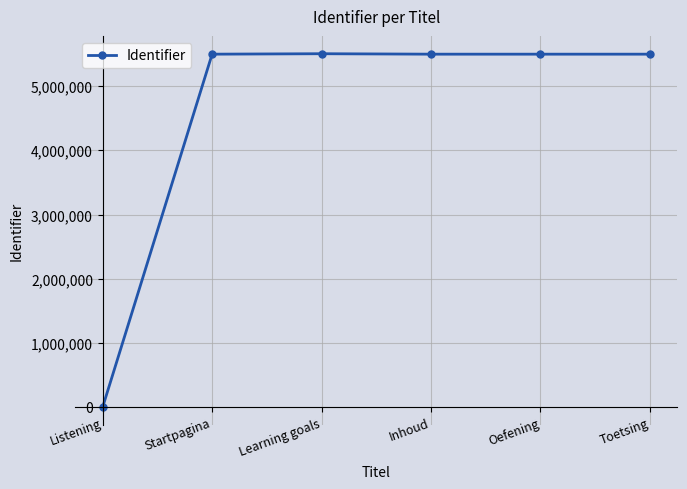

What is the greatest value displayed?

5504792